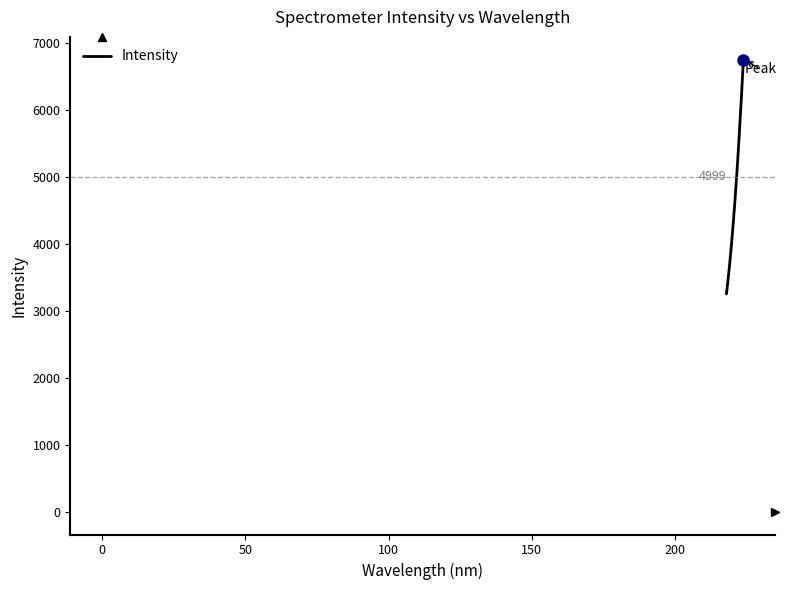

What is the difference between the maximum and minimum values?

3496.7